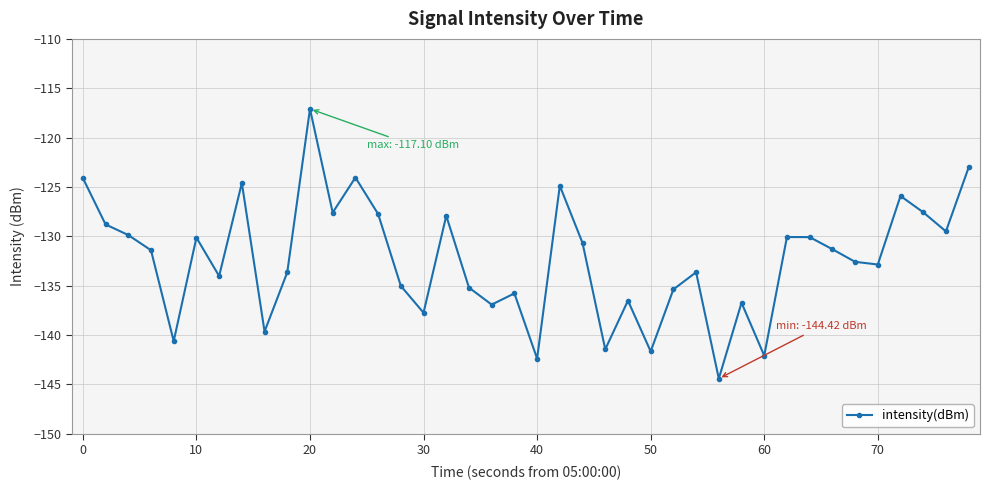

How many points are lower than both their immediate neighbors (excluding endpoints)?

13